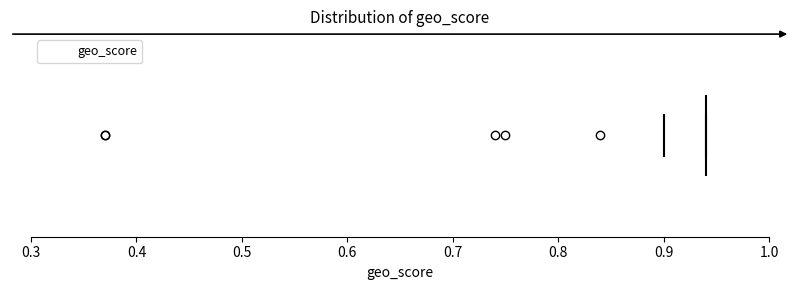

Where is the left edge of the box on the x-axis? The values are not printed on the chart, so give them approximately, as read against the axis.

0.90